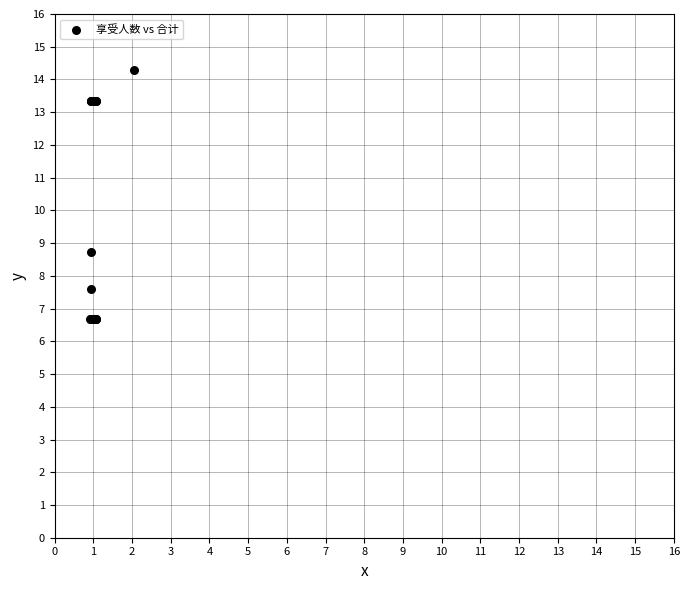

What Y value in the scatter plot is closest to 10?

8.7